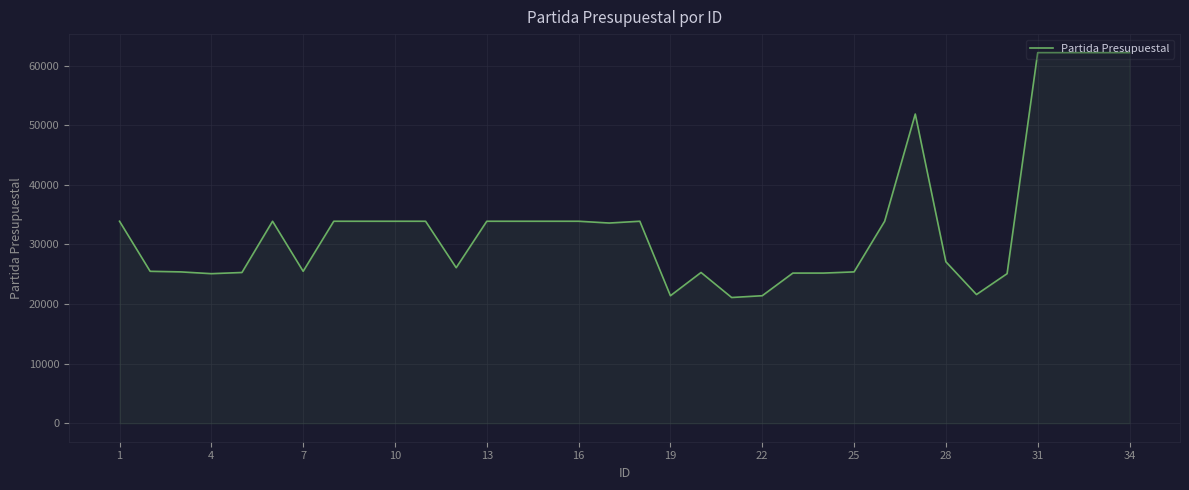

Count the number of data series in this chart.

1